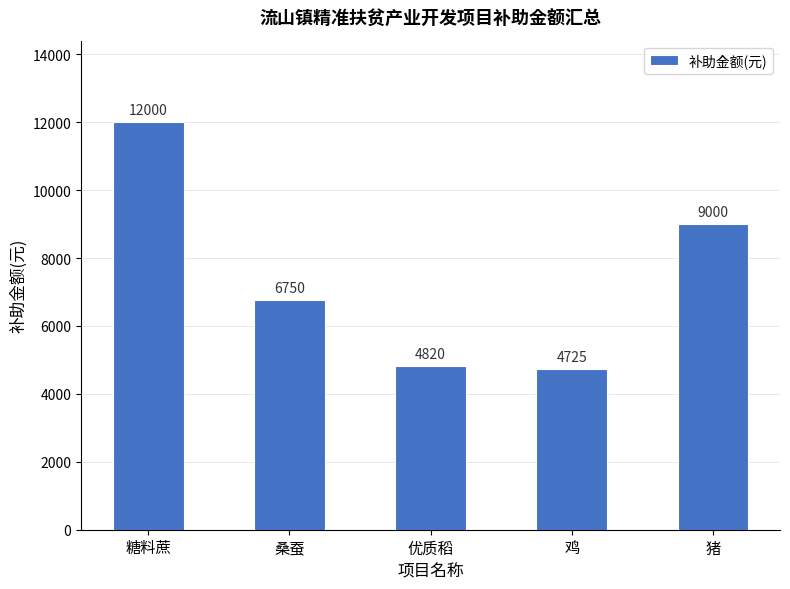

List the labels in order of value, largest first.

糖料蔗, 猪, 桑蚕, 优质稻, 鸡